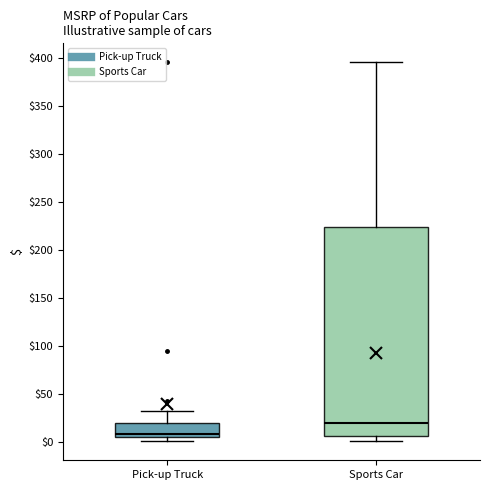

Comparing the boxes themselves (not the whiskers), which one is the tallest?

Sports Car